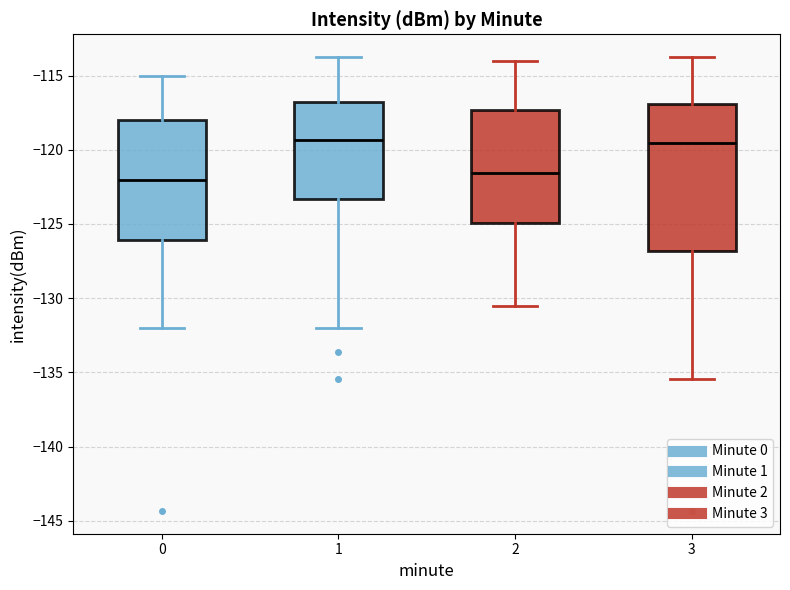

Reading left to right, transcribe this box plot: for each box, give where its median line is, the range the box spans, and where its two whiskers end, as read against the y-axis. The values are not printed on the chart, so give them approximately, as read against the axis.

0: median -122.0, box -126.0 to -118.0, whiskers -132.0 to -115.0
1: median -119.5, box -123.5 to -117.0, whiskers -132.0 to -114.0
2: median -121.5, box -125.0 to -117.5, whiskers -130.5 to -114.0
3: median -119.5, box -127.0 to -117.0, whiskers -135.5 to -114.0